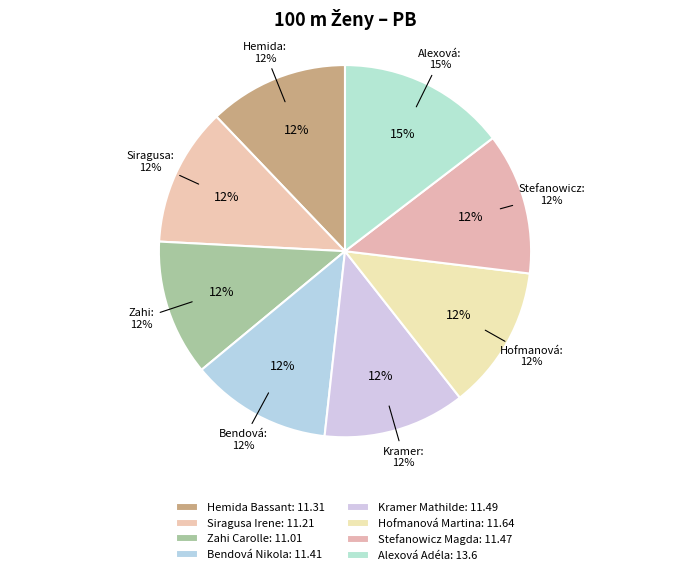

What is the smallest slice in the pie chart?

Zahi Carolle